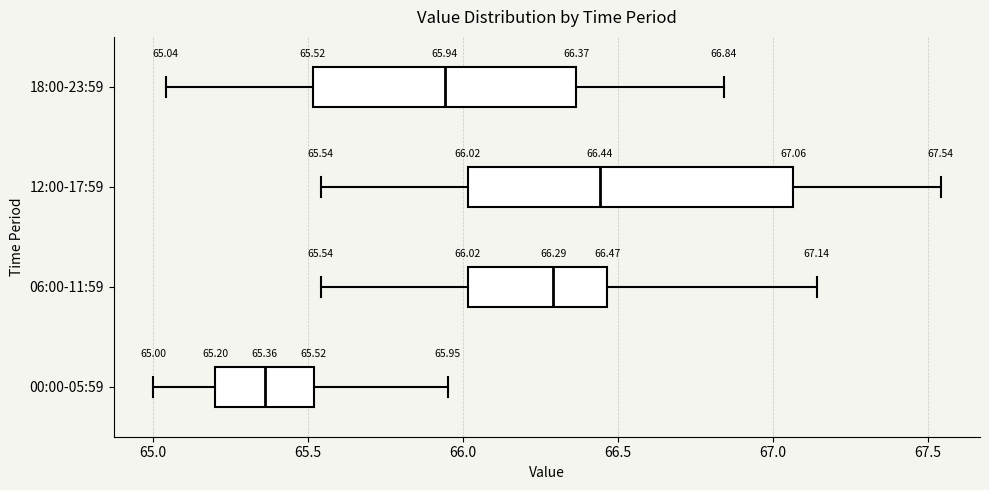

Which box is the widest, from its left edge to its right edge?

12:00-17:59